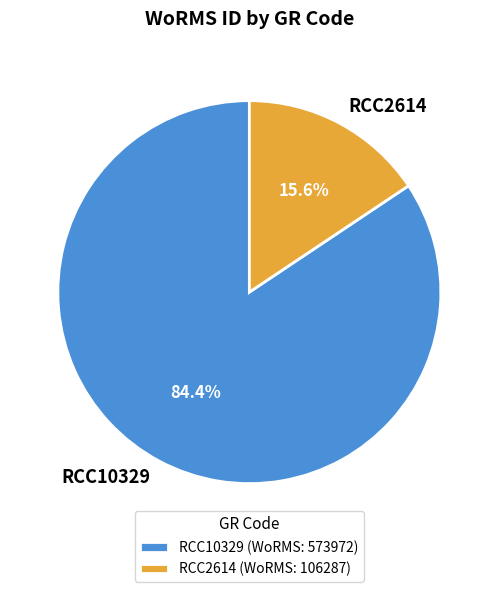

What percentage is the RCC2614 slice, to the nearest percent?

16%